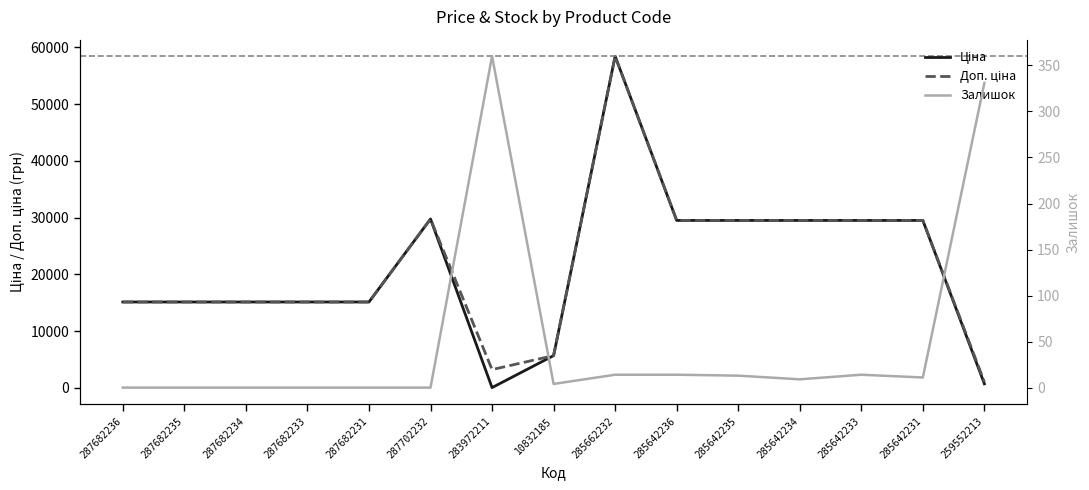

True or false: Ціна has a value of 15120.0 at 287682235.

True